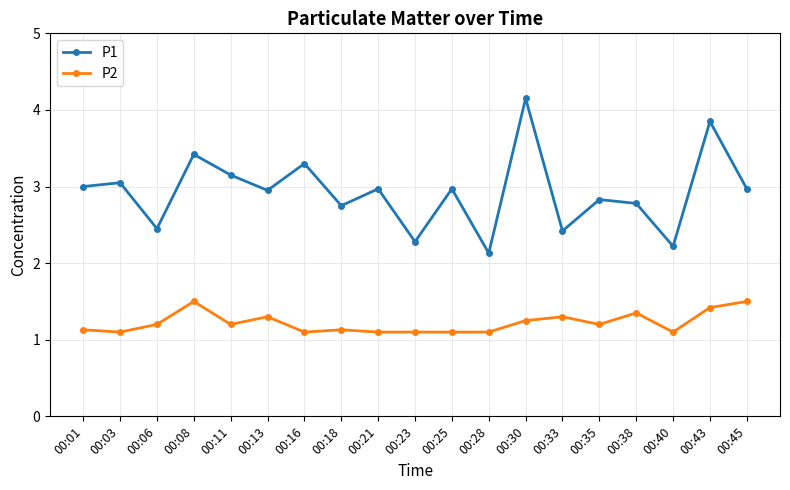

At 00:45, list the series in order from smallest to largest.

P2, P1